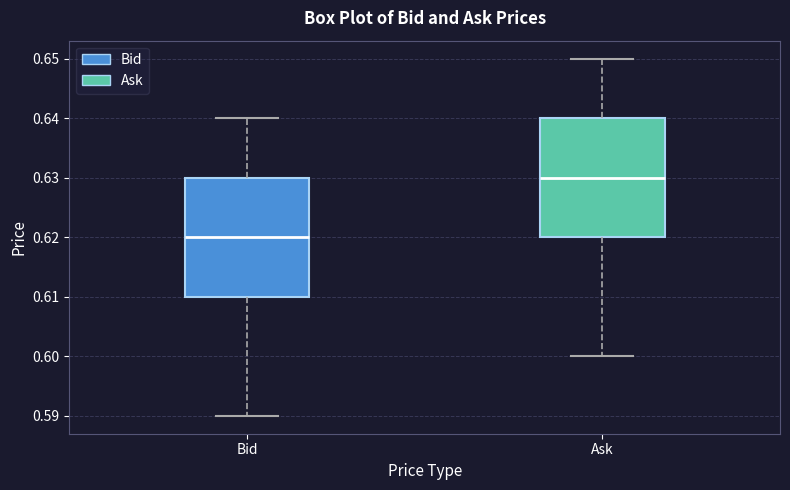

Where does the lower whisker of the box for Ask end on the y-axis? The values are not printed on the chart, so give them approximately, as read against the axis.

0.60